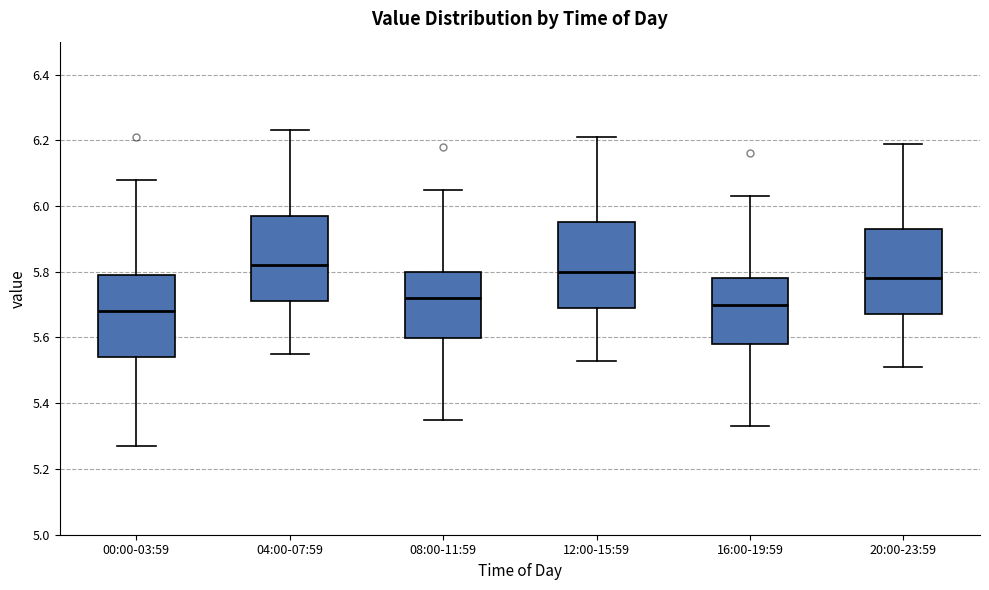

Reading left to right, read every box against the y-axis: the position of its median line, the range the box covers, and the ends of its whiskers. The values are not printed on the chart, so give them approximately, as read against the axis.

00:00-03:59: median 5.68, box 5.54 to 5.80, whiskers 5.28 to 6.08
04:00-07:59: median 5.82, box 5.72 to 5.98, whiskers 5.56 to 6.24
08:00-11:59: median 5.72, box 5.60 to 5.80, whiskers 5.36 to 6.06
12:00-15:59: median 5.80, box 5.70 to 5.96, whiskers 5.54 to 6.22
16:00-19:59: median 5.70, box 5.58 to 5.78, whiskers 5.34 to 6.04
20:00-23:59: median 5.78, box 5.68 to 5.94, whiskers 5.52 to 6.20